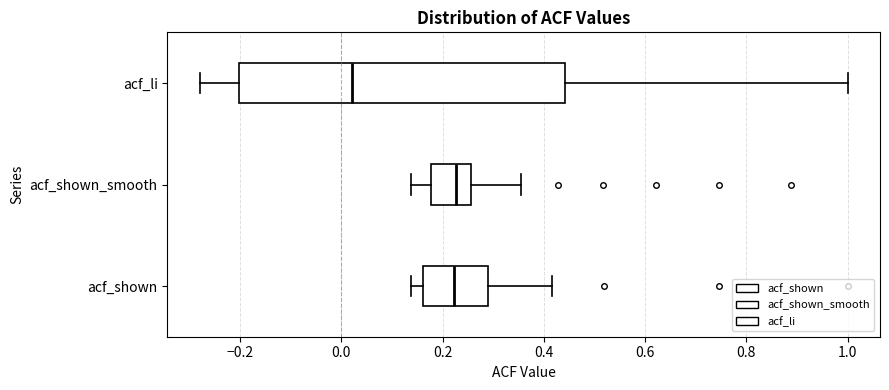

Where does the median line of the box for acf_shown sit on the x-axis? The values are not printed on the chart, so give them approximately, as read against the axis.

0.22